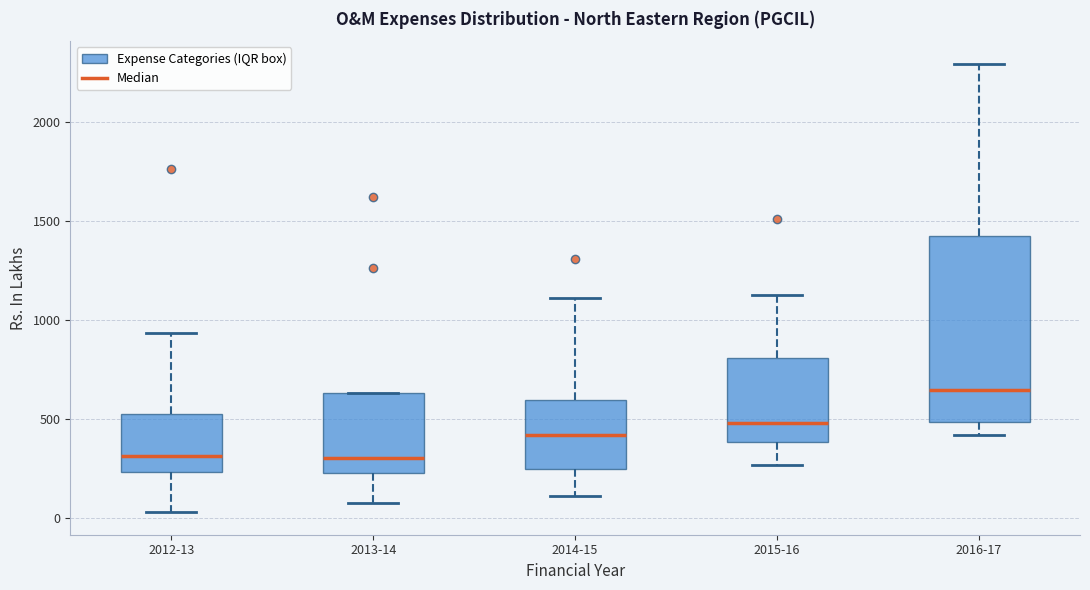

Comparing the boxes themselves (not the whiskers), which one is the tallest?

2016-17